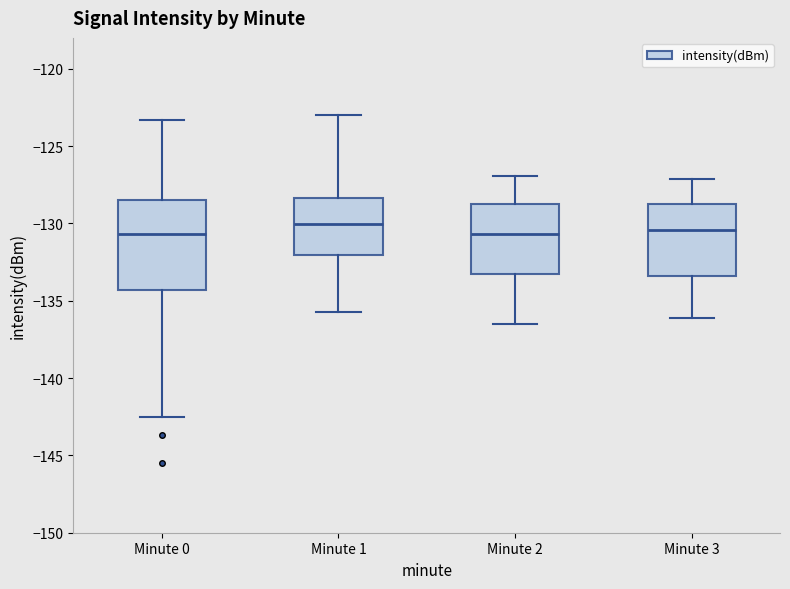

Where does the lower whisker of the box for Minute 3 end on the y-axis? The values are not printed on the chart, so give them approximately, as read against the axis.

-136.0